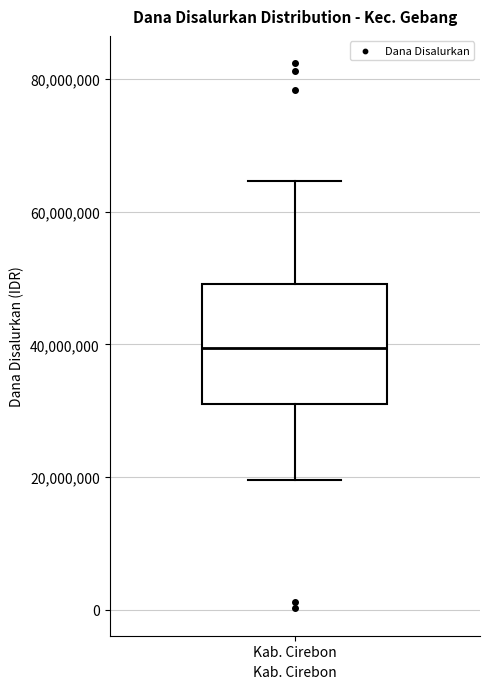

Transcribe this box plot: give where the median line is, the range the box spans, and where the two whiskers end, as read against the y-axis. The values are not printed on the chart, so give them approximately, as read against the axis.

median 40000000, box 32000000 to 50000000, whiskers 20000000 to 64000000